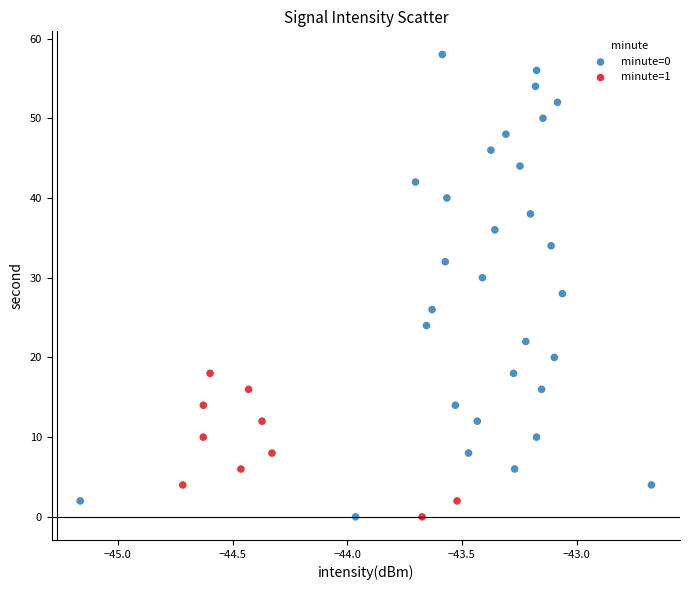

Which series has the widest spread of Y values?

minute=0